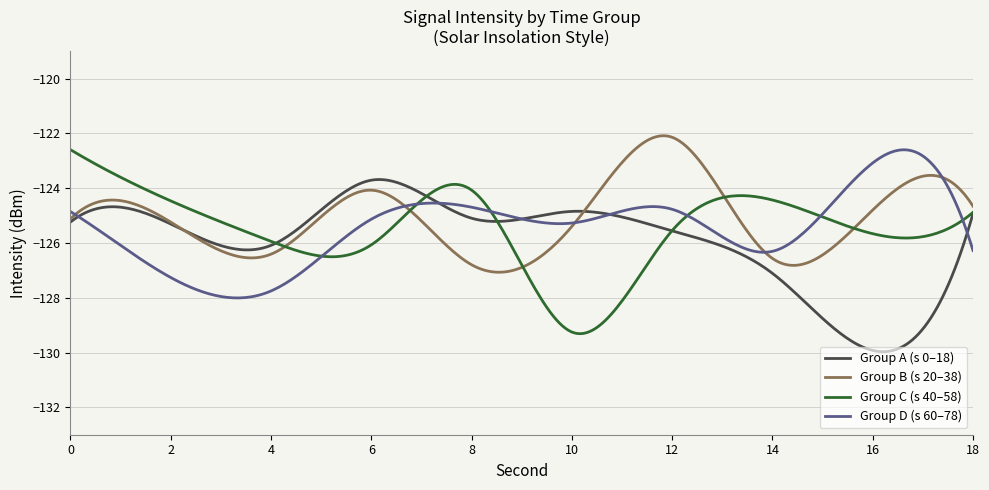

What is the greatest value displayed?

-122.1